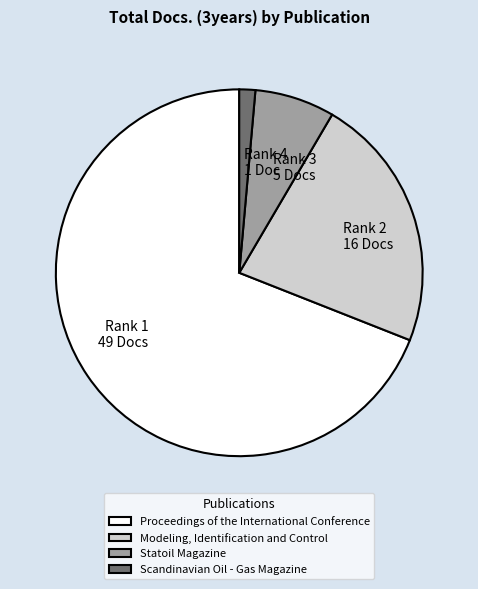

Which category accounts for the majority?

Proceedings of the International Conference